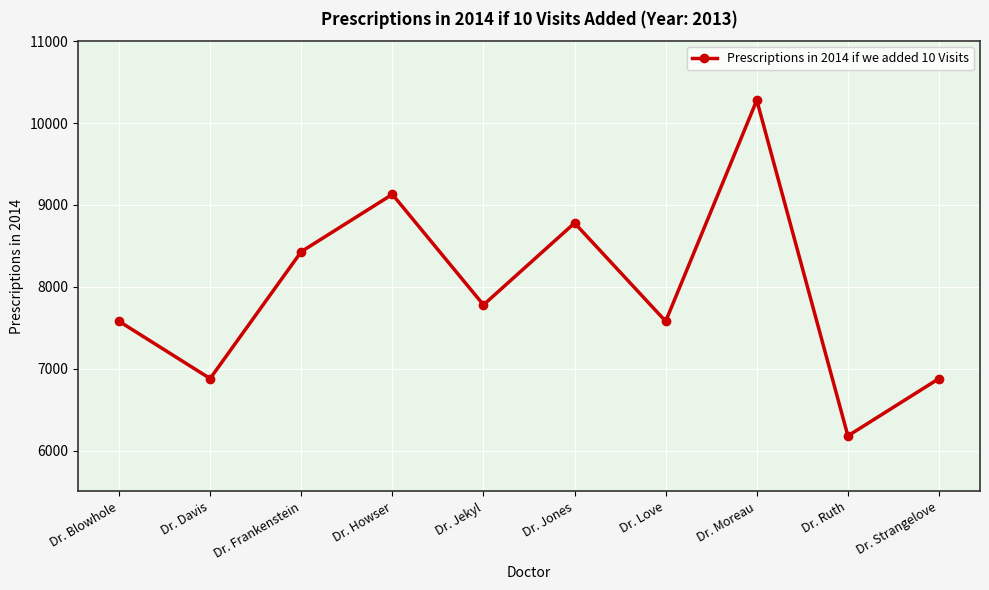

How many interior local peaks (higher than both neighbors) does the data have?

3